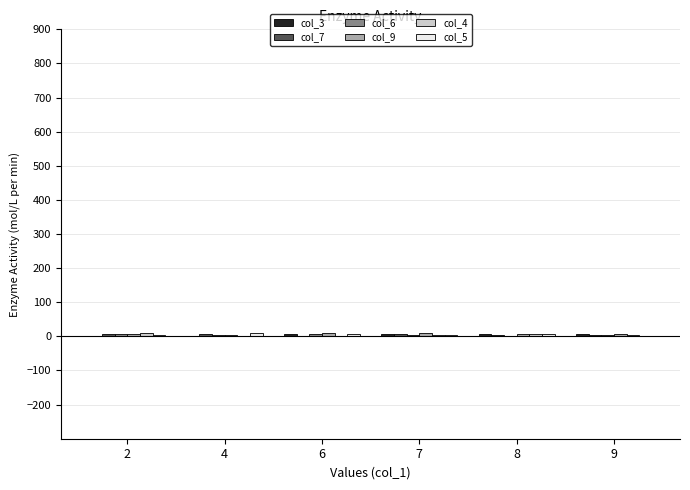

What is the average value of the col_5 series?

6